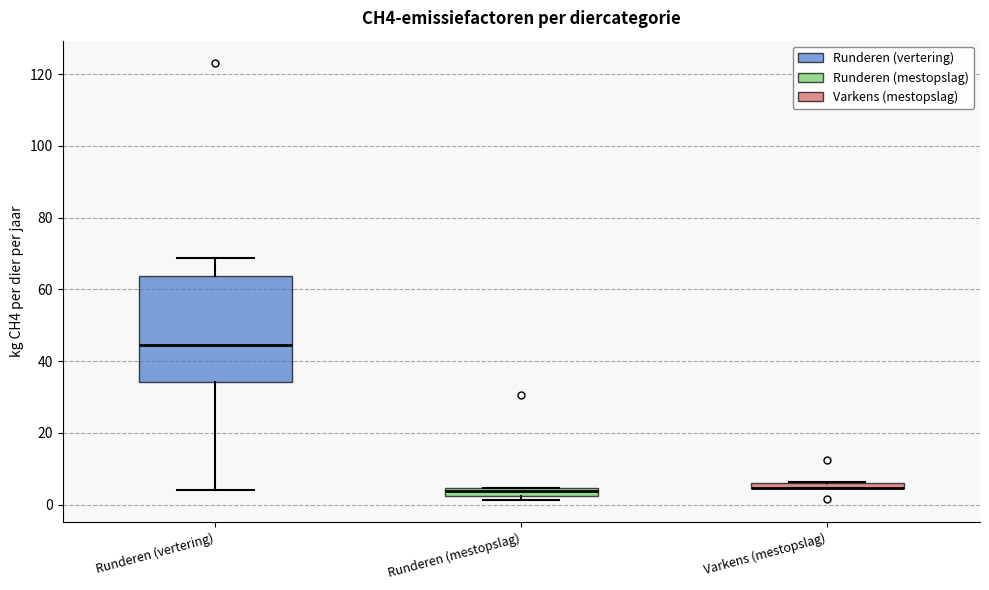

Where does the median line of the box for Runderen (vertering) sit on the y-axis? The values are not printed on the chart, so give them approximately, as read against the axis.

44